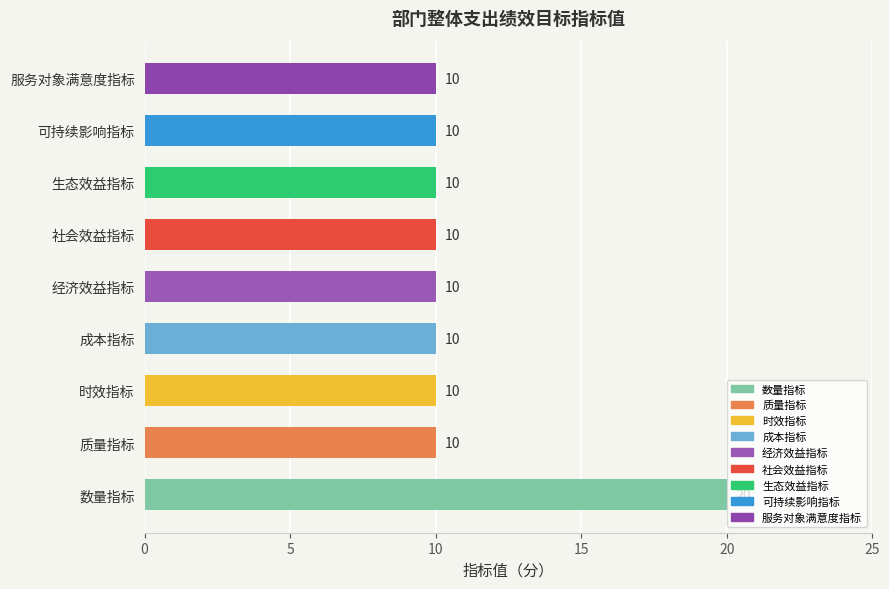

Count the values in the range 10 to 11.

8